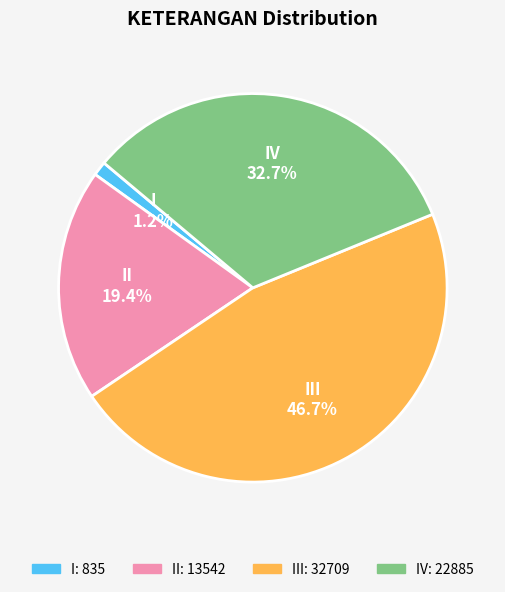

Does any single category account for the majority?

No